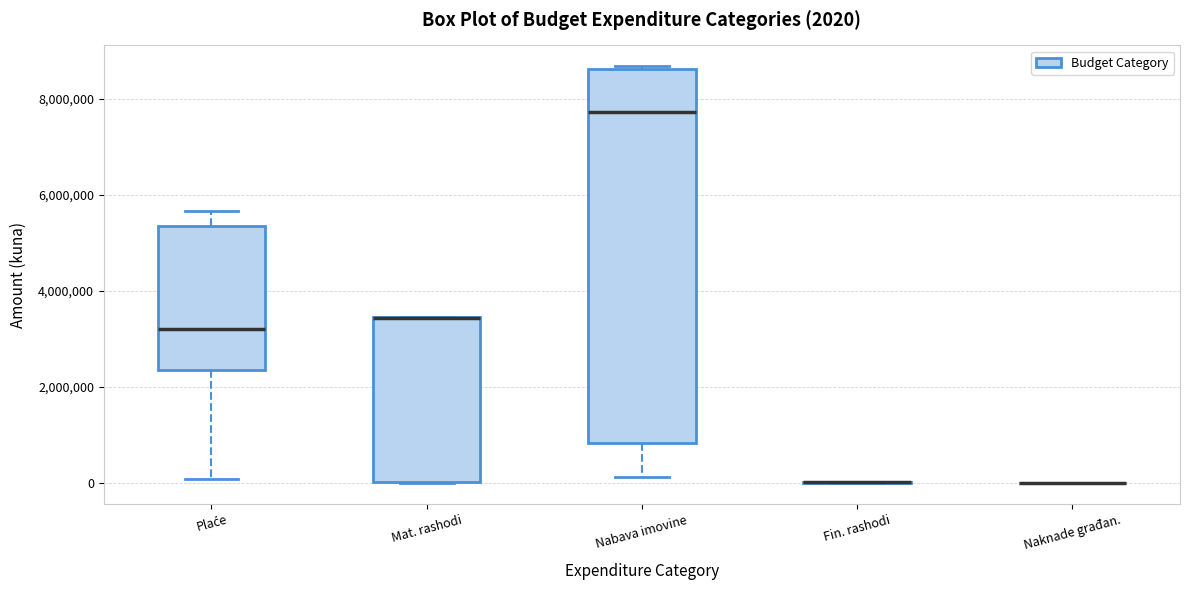

Comparing the boxes themselves (not the whiskers), which one is the tallest?

Nabava imovine